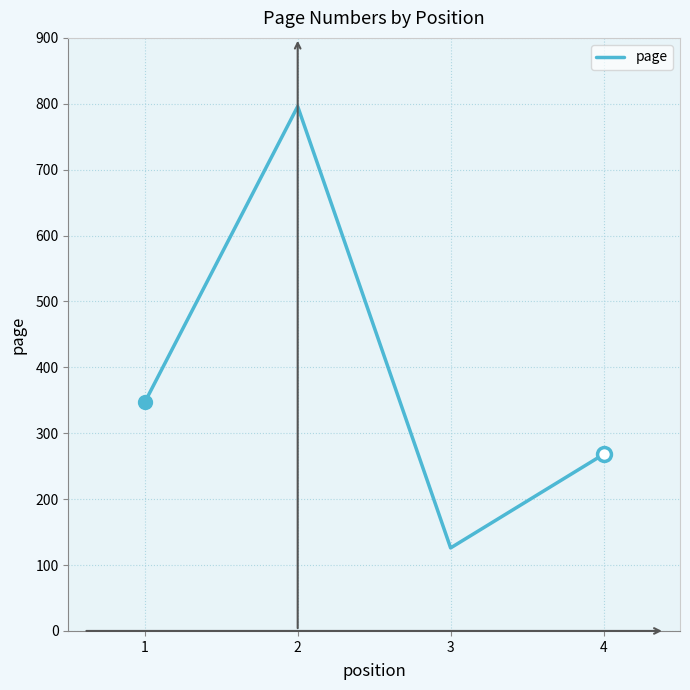

Reading left to right, what are all the values shown in this chart?

347	796	126	268